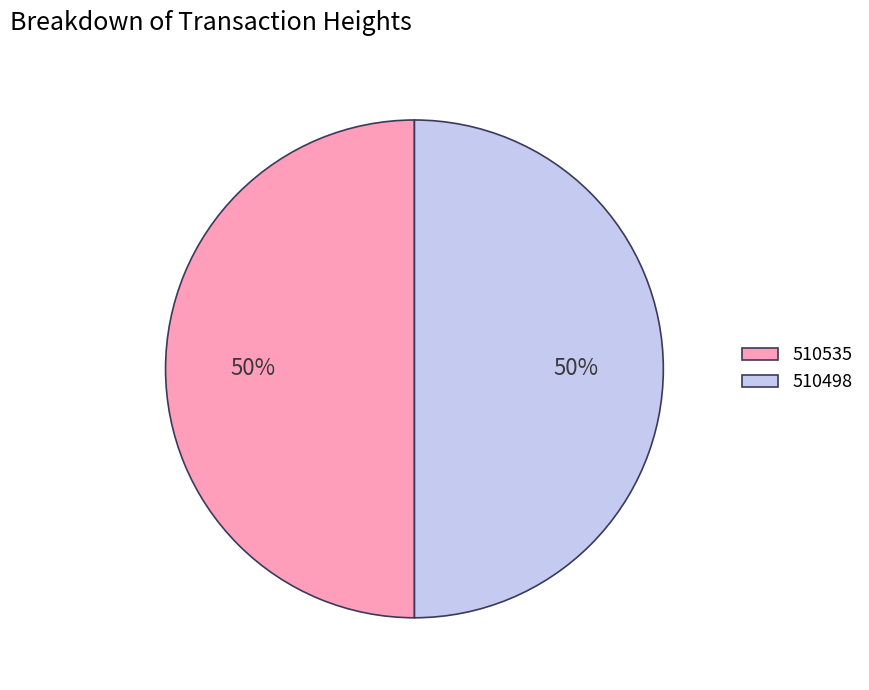

How many slices are in this pie chart?

2